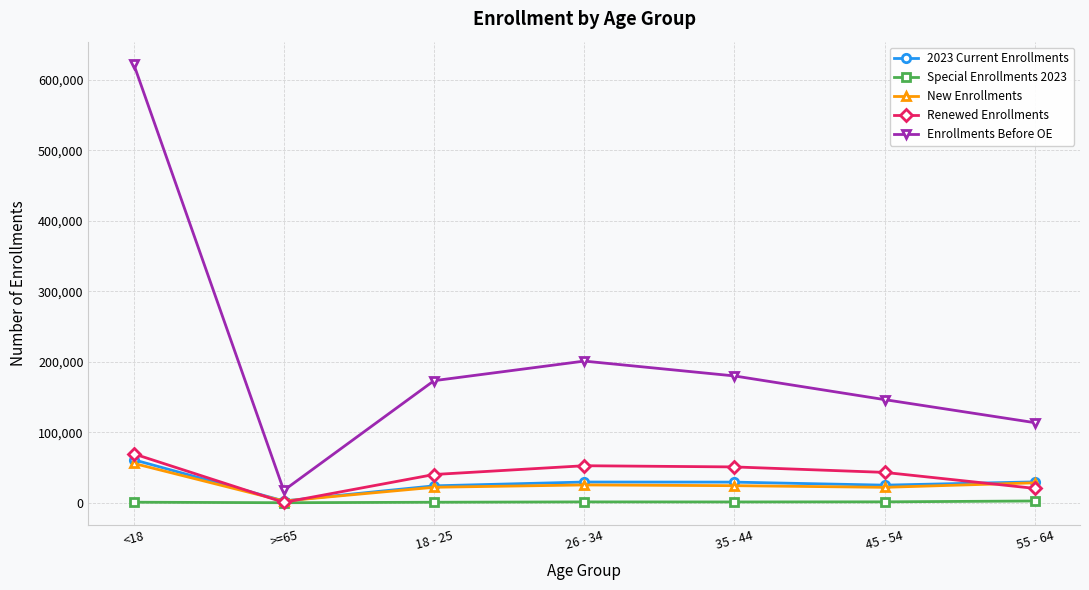

Does the chart display data point markers on the line(s)?

Yes